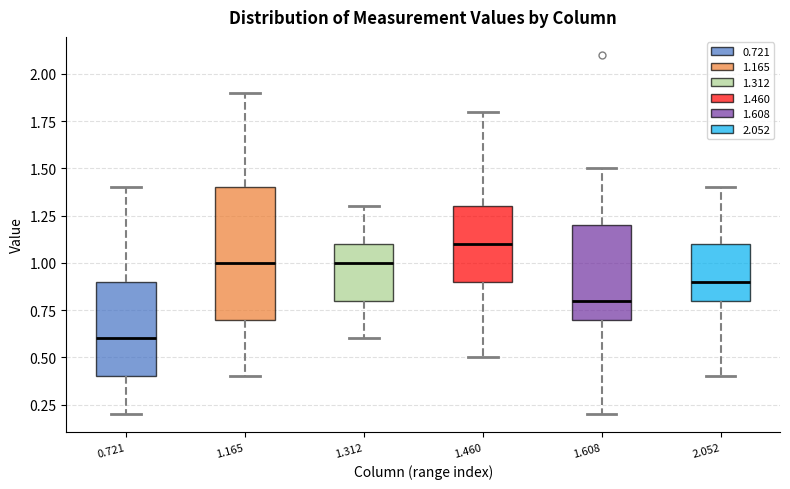

Reading left to right, read every box against the y-axis: the position of its median line, the range the box covers, and the ends of its whiskers. The values are not printed on the chart, so give them approximately, as read against the axis.

0.721: median 0.6, box 0.4 to 0.9, whiskers 0.2 to 1.4
1.165: median 1.0, box 0.7 to 1.4, whiskers 0.4 to 1.9
1.312: median 1.0, box 0.8 to 1.1, whiskers 0.6 to 1.3
1.460: median 1.1, box 0.9 to 1.3, whiskers 0.5 to 1.8
1.608: median 0.8, box 0.7 to 1.2, whiskers 0.2 to 1.5
2.052: median 0.9, box 0.8 to 1.1, whiskers 0.4 to 1.4